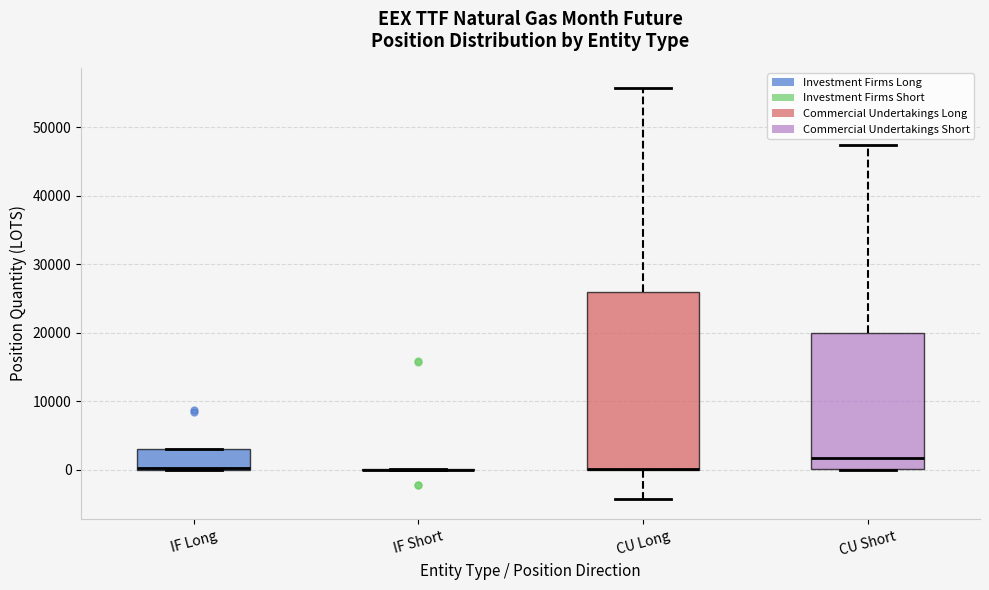

Reading left to right, transcribe this box plot: for each box, give where its median line is, the range the box spans, and where its two whiskers end, as read against the y-axis. The values are not printed on the chart, so give them approximately, as read against the axis.

IF Long: median 0 (drawn on the box's lower edge), box 0 to 3000, whiskers 0 to 3000
IF Short: box collapsed to a line at 0, whiskers 0 to 0
CU Long: median 0 (drawn on the box's lower edge), box 0 to 26000, whiskers -4000 to 56000
CU Short: median 2000, box 0 to 20000, whiskers 0 to 47000